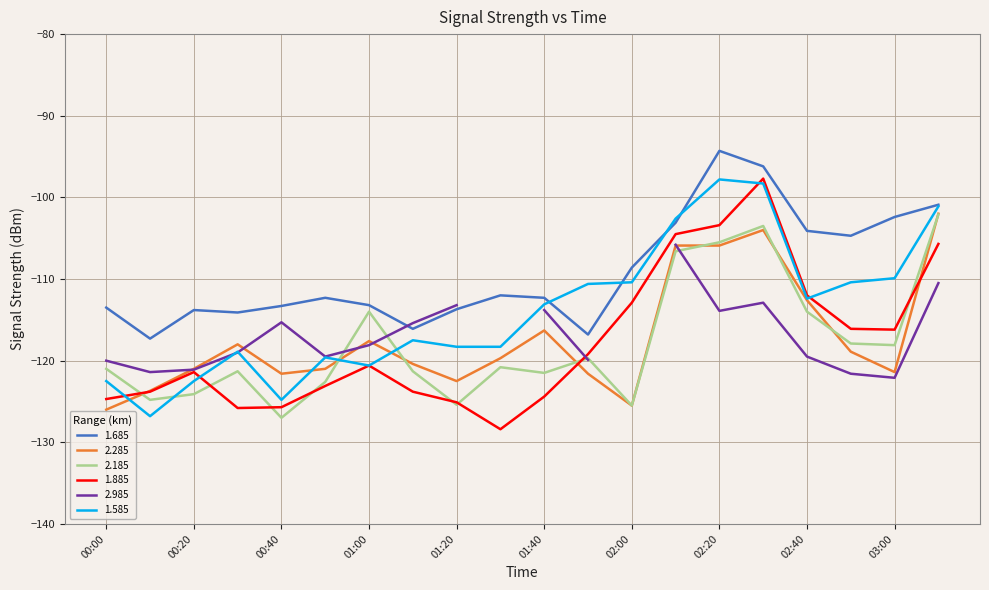

The 2.285 series shows -125.5 at 02:00. True or false?

True